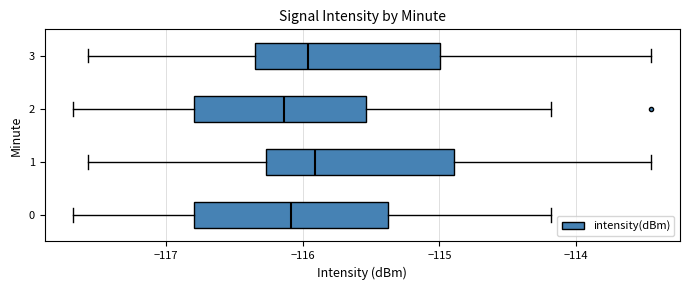

Reading bottom to top, read every box against the x-axis: the position of its median line, the range the box covers, and the ends of its whiskers. The values are not printed on the chart, so give them approximately, as read against the axis.

0: median -116.1, box -116.8 to -115.4, whiskers -117.7 to -114.2
1: median -115.9, box -116.3 to -114.9, whiskers -117.6 to -113.4
2: median -116.1, box -116.8 to -115.5, whiskers -117.7 to -114.2
3: median -116.0, box -116.4 to -115.0, whiskers -117.6 to -113.4